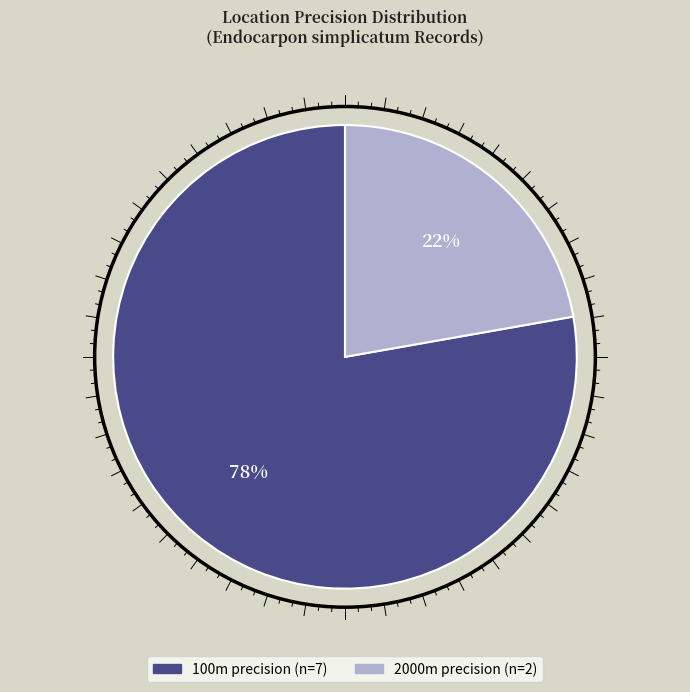

To the nearest percent, what is the difference between the largest and smallest slice percentages?

56%